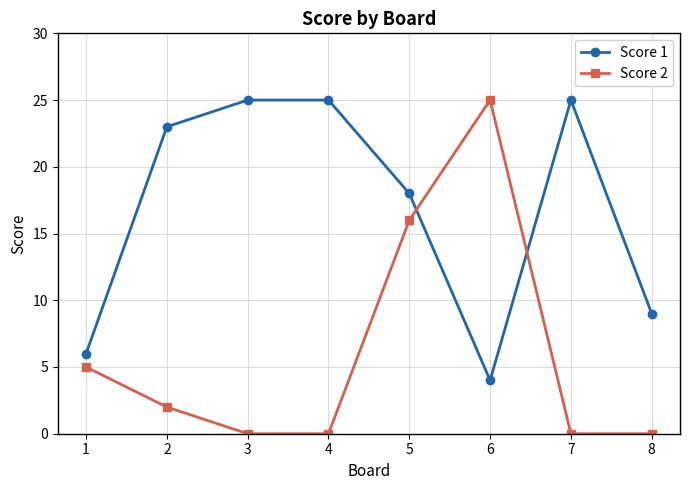

Which category has the lowest value in the Score 1 series?

6